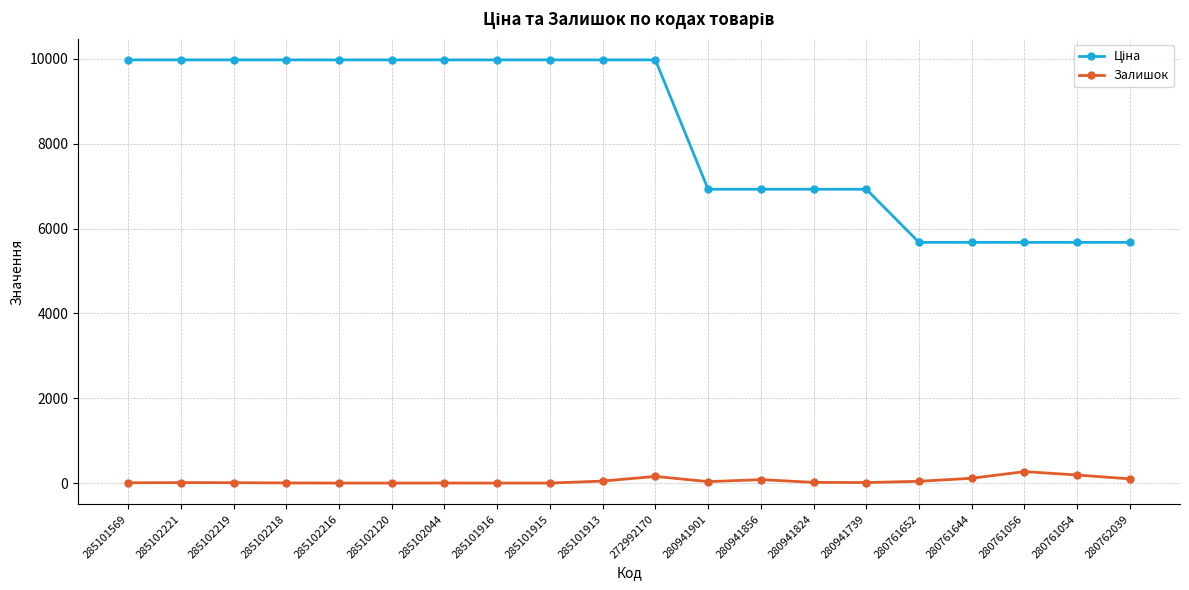

Is it true that Залишок equals 0.0 at 285102120?

True